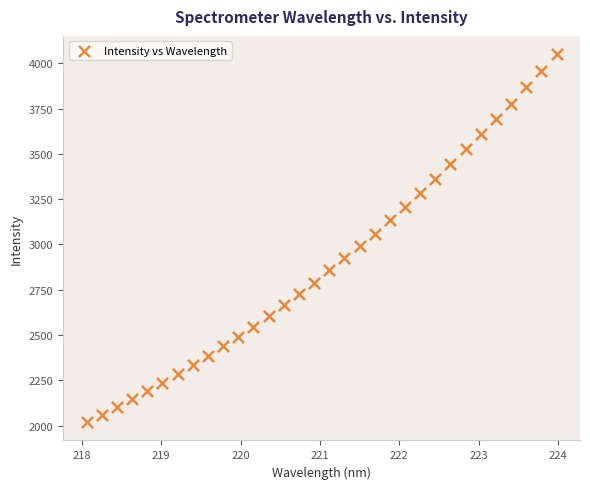

What is the range of X values (max minus min)?

5.9